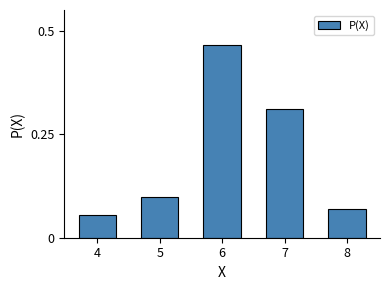

Where is the data nearest to the value 0?

4